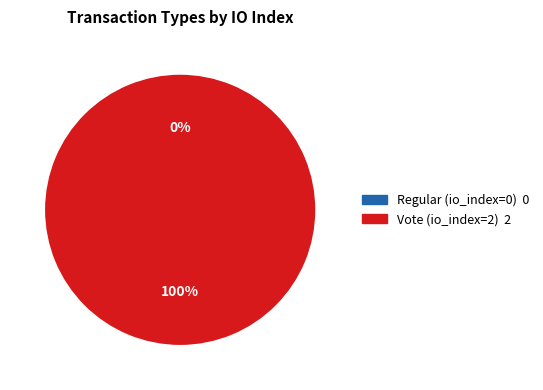

How many segments does this pie chart have?

2